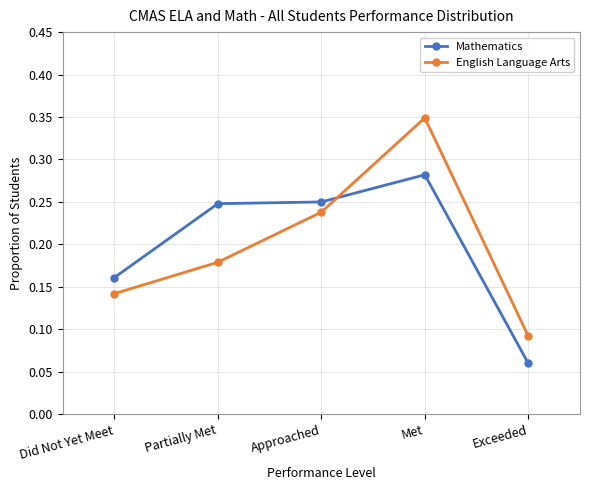

Rank the series by their maximum value, from lowest to highest.

Mathematics, English Language Arts